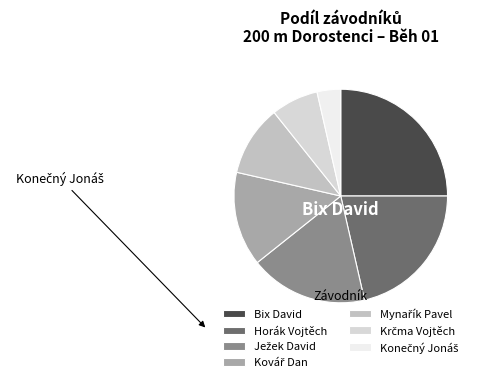

How many slices are in this pie chart?

7